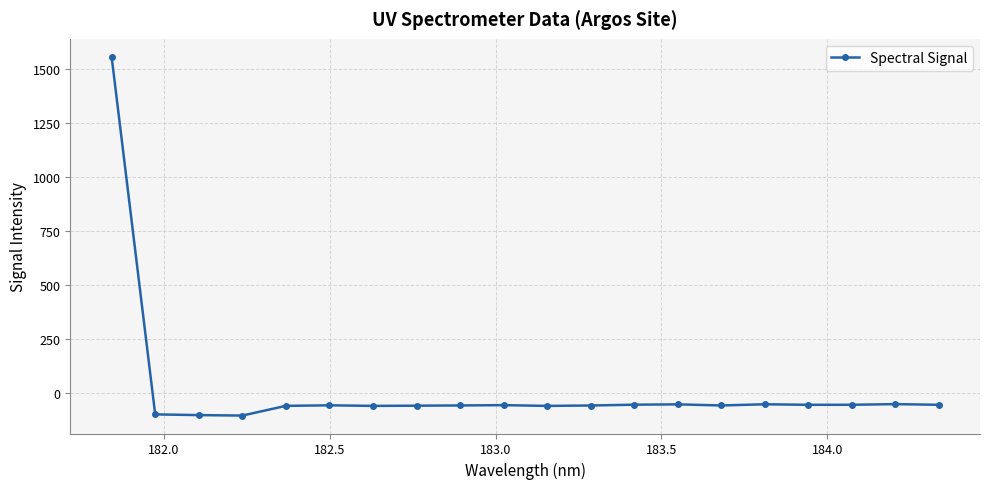

What is the minimum value shown in the chart?

-103.9